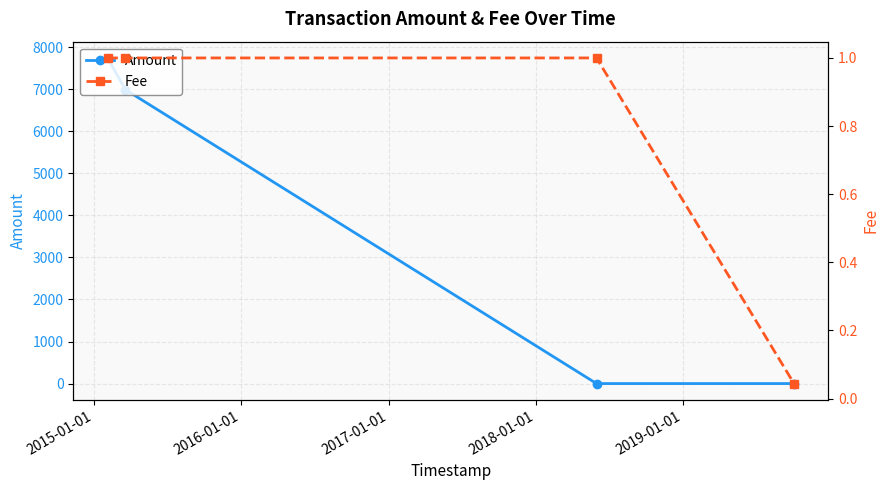

What is the value of the Amount point at the 2nd from the left?

6989.0